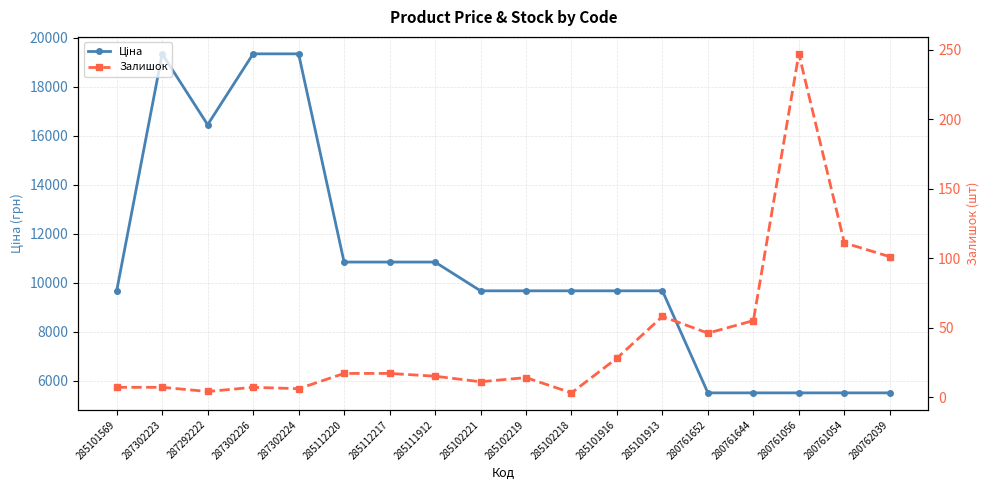

What is the label of the 10th point from the left?

285102219